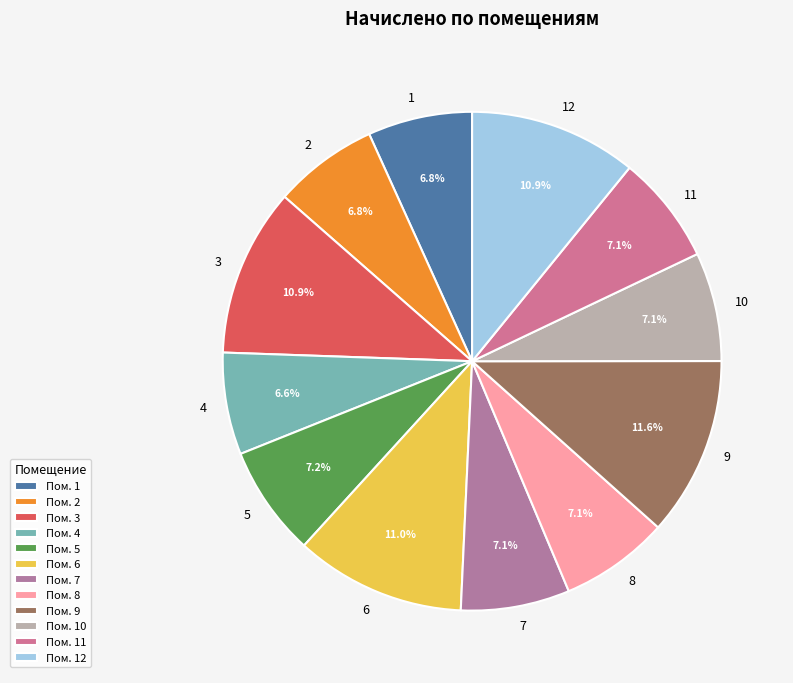

Does 9 represent more than half of the total?

No